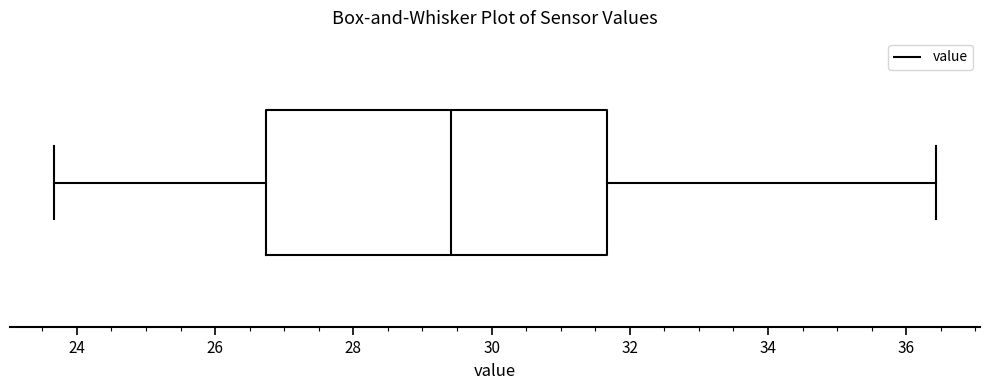

Transcribe this box plot: give where the median line is, the range the box spans, and where the two whiskers end, as read against the x-axis. The values are not printed on the chart, so give them approximately, as read against the axis.

median 29.4, box 26.8 to 31.6, whiskers 23.6 to 36.4